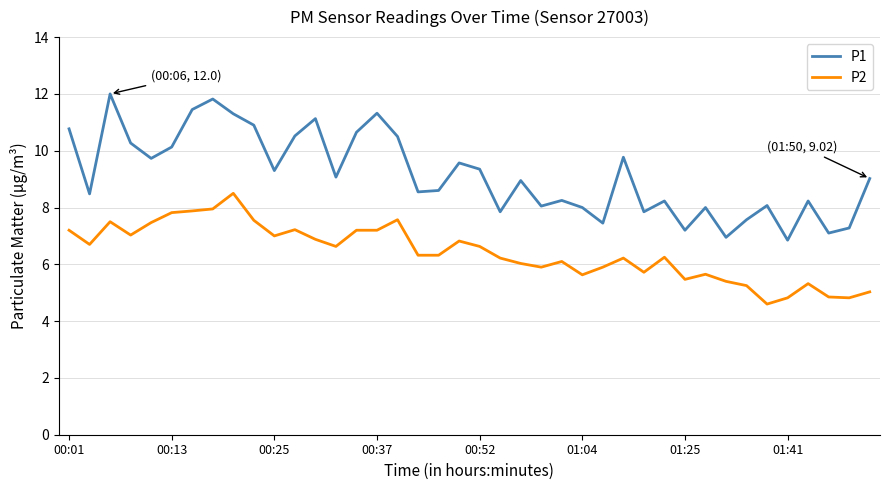

List the series in order of their peak value, lowest first.

P2, P1